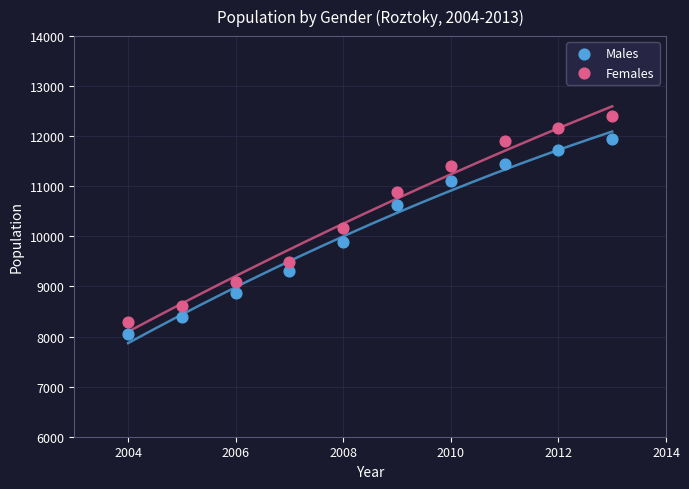

Which series reaches the maximum Y coordinate?

Females